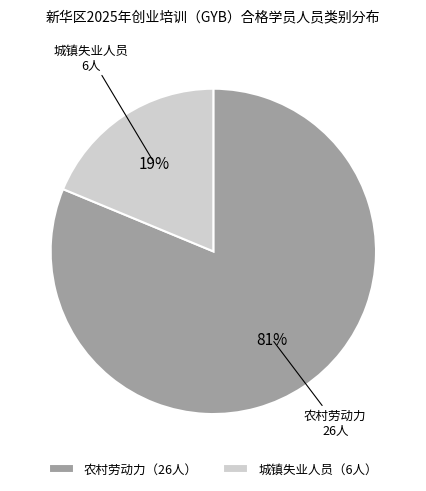

Which slice is the largest?

农村劳动力